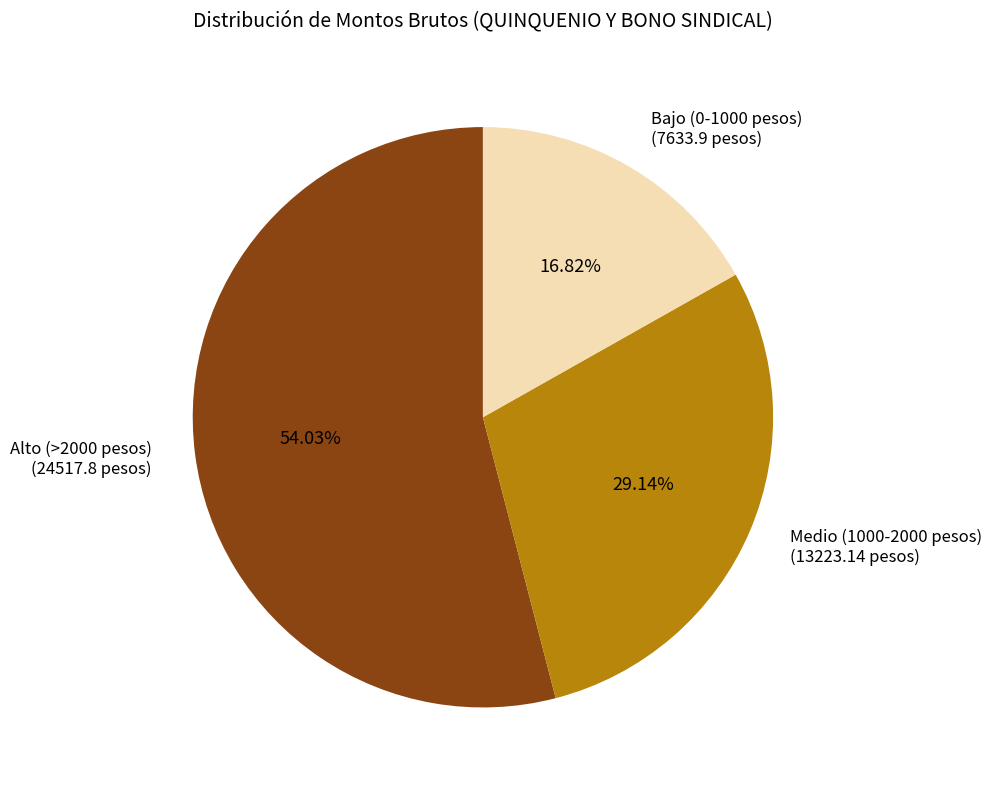

Is there a majority slice in this chart?

Yes